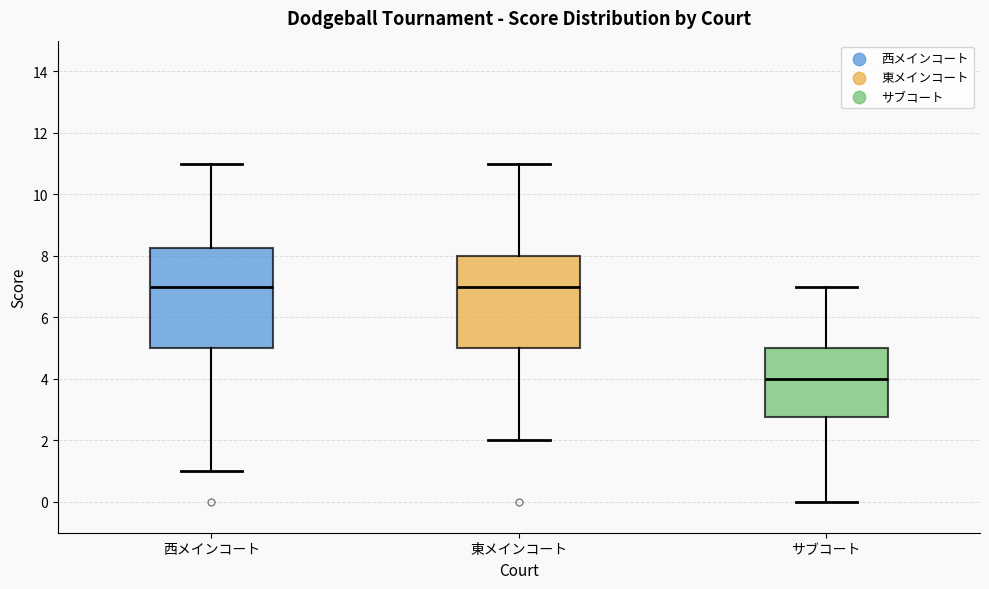

Reading left to right, transcribe this box plot: for each box, give where its median line is, the range the box spans, and where its two whiskers end, as read against the y-axis. The values are not printed on the chart, so give them approximately, as read against the axis.

西メインコート: median 7.0, box 5.0 to 8.2, whiskers 1.0 to 11.0
東メインコート: median 7.0, box 5.0 to 8.0, whiskers 2.0 to 11.0
サブコート: median 4.0, box 2.8 to 5.0, whiskers 0.0 to 7.0